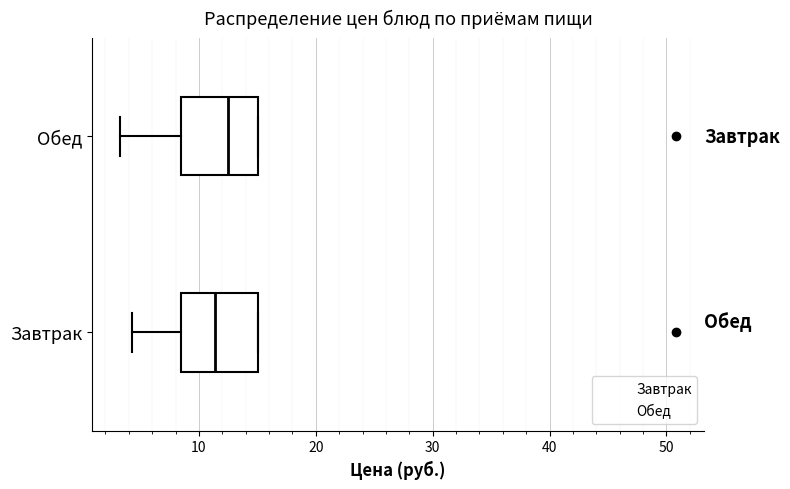

Which box has the furthest to the right median line?

Обед